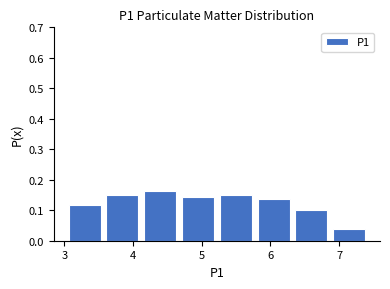

Reading left to right, transcribe this chart: for each bar, give the range it covers on the x-axis and its height. Neither the bar edges nor the heights are printed on the chart, so give them approximately, as read against the axes.

3.02 to 3.57: 0.12
3.57 to 4.12: 0.15
4.12 to 4.67: 0.16
4.67 to 5.22: 0.14
5.22 to 5.77: 0.15
5.77 to 6.32: 0.14
6.32 to 6.87: 0.10
6.87 to 7.42: 0.04